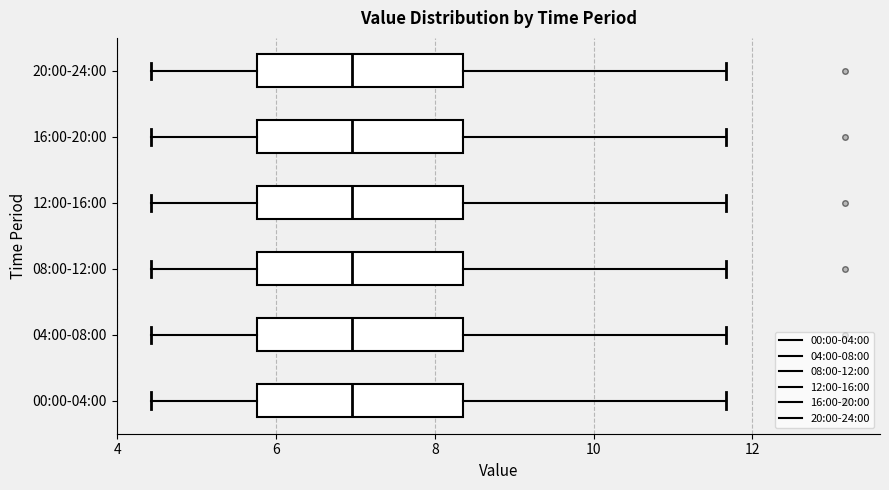

Reading bottom to top, read every box against the x-axis: the position of its median line, the range the box covers, and the ends of its whiskers. The values are not printed on the chart, so give them approximately, as read against the axis.

00:00-04:00: median 7.0, box 5.8 to 8.4, whiskers 4.4 to 11.6
04:00-08:00: median 7.0, box 5.8 to 8.4, whiskers 4.4 to 11.6
08:00-12:00: median 7.0, box 5.8 to 8.4, whiskers 4.4 to 11.6
12:00-16:00: median 7.0, box 5.8 to 8.4, whiskers 4.4 to 11.6
16:00-20:00: median 7.0, box 5.8 to 8.4, whiskers 4.4 to 11.6
20:00-24:00: median 7.0, box 5.8 to 8.4, whiskers 4.4 to 11.6